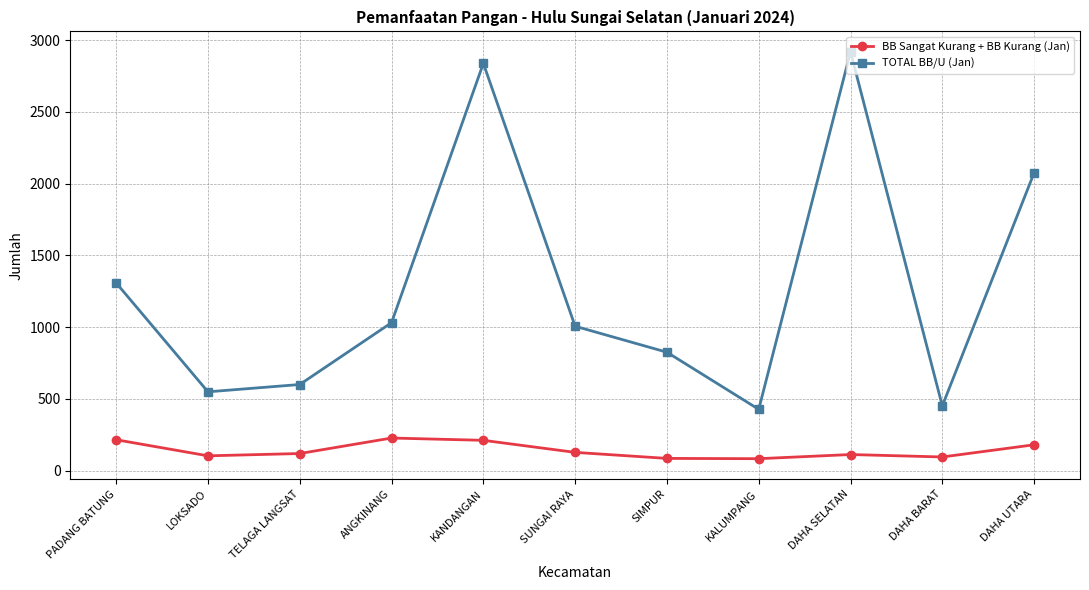

Which series has the largest total across all categories?

TOTAL BB/U (Jan)